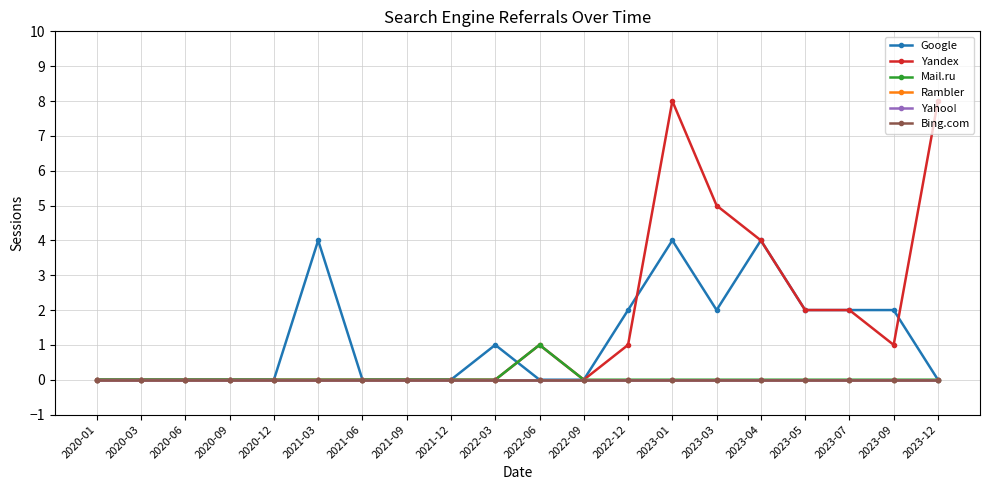

How many Google values are between 0 and 2?

17